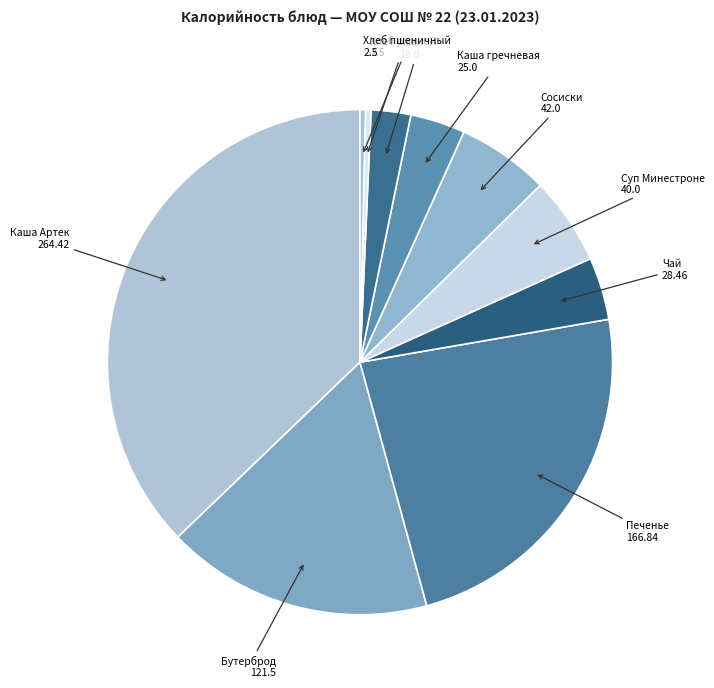

How many segments does this pie chart have?

10